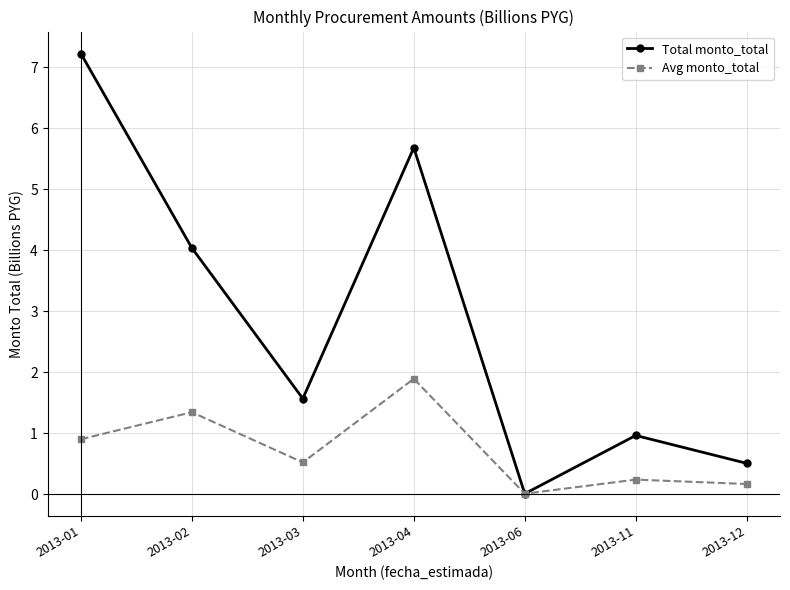

Between 2013-06 and 2013-11, which series saw the biggest shift?

Total monto_total